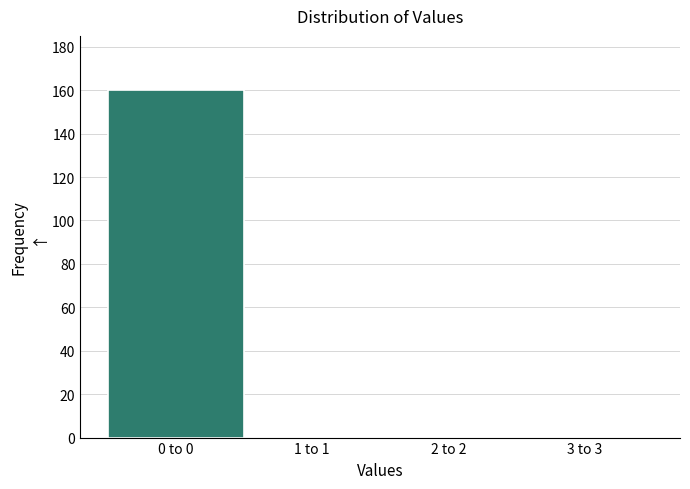

Reading left to right, what are all the values shown in this chart?

0 to 0=160	1 to 1=0	2 to 2=0	3 to 3=0